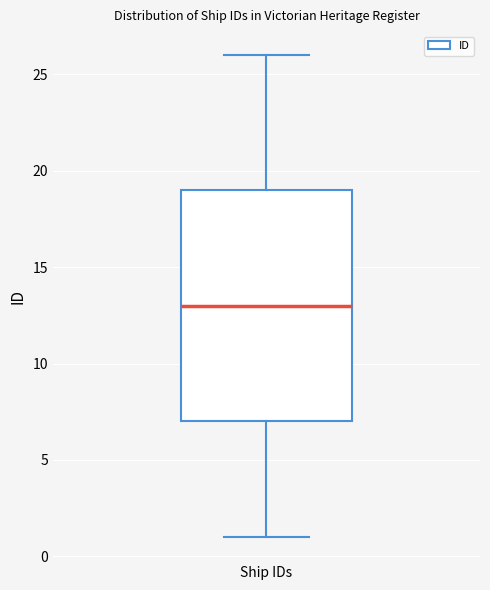

Read this box plot against the y-axis: the position of the median line, the range covered by the box, and the ends of both whiskers. The values are not printed on the chart, so give them approximately, as read against the axis.

median 13, box 7 to 19, whiskers 1 to 26